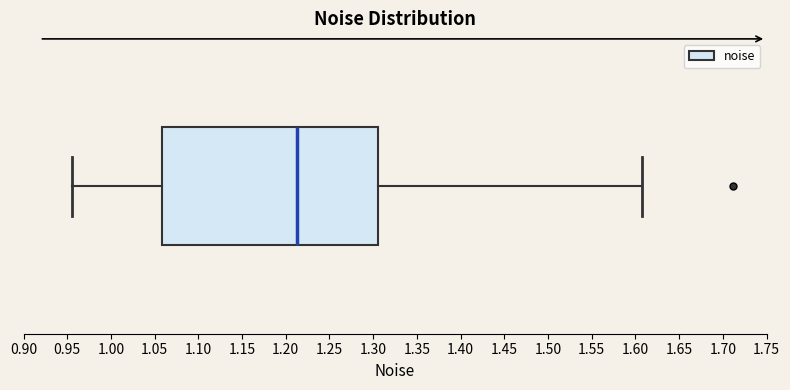

Read this box plot against the x-axis: the position of the median line, the range covered by the box, and the ends of both whiskers. The values are not printed on the chart, so give them approximately, as read against the axis.

median 1.215, box 1.060 to 1.305, whiskers 0.955 to 1.605